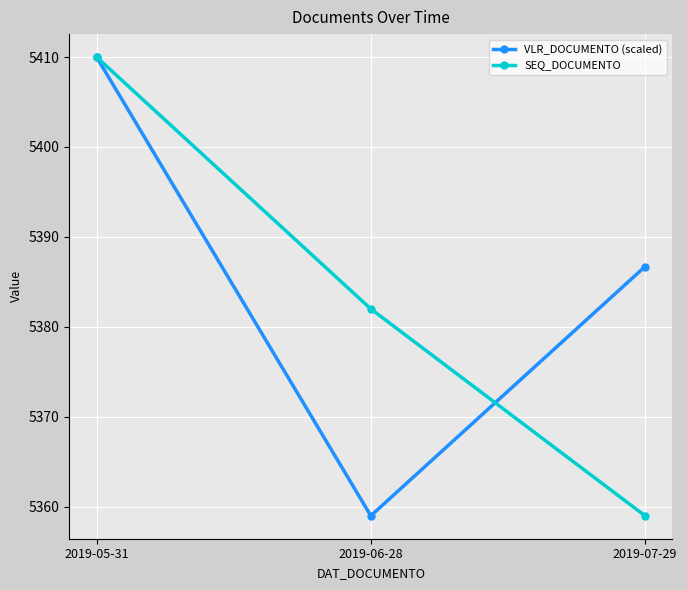

Is this an area chart (filled region under the line)?

No